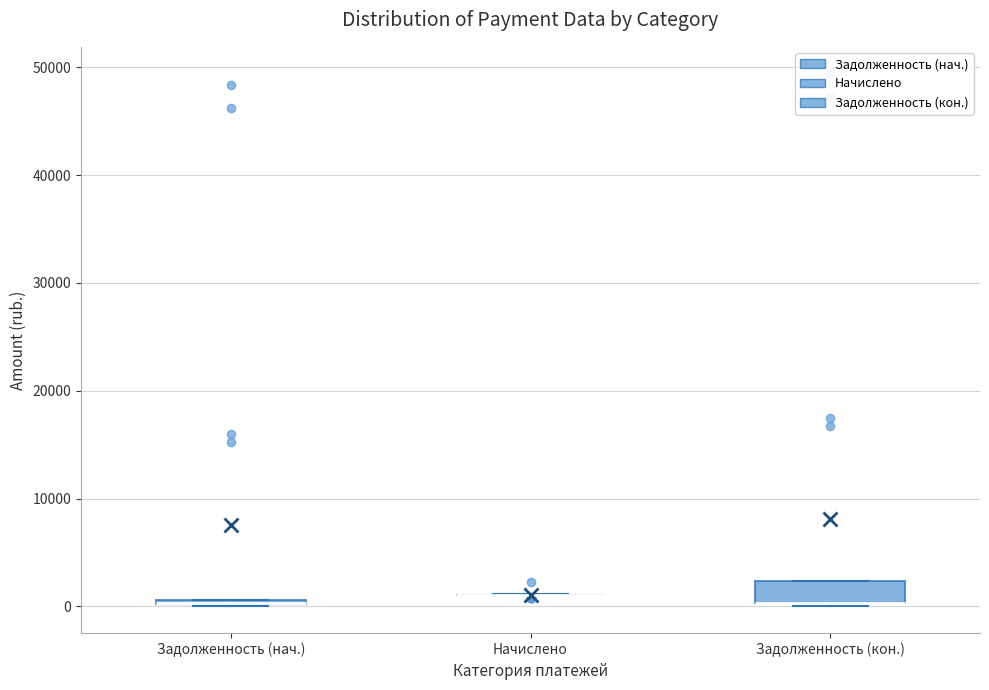

Which box is the tallest, from its lower edge to its upper edge?

Задолженность (кон.)